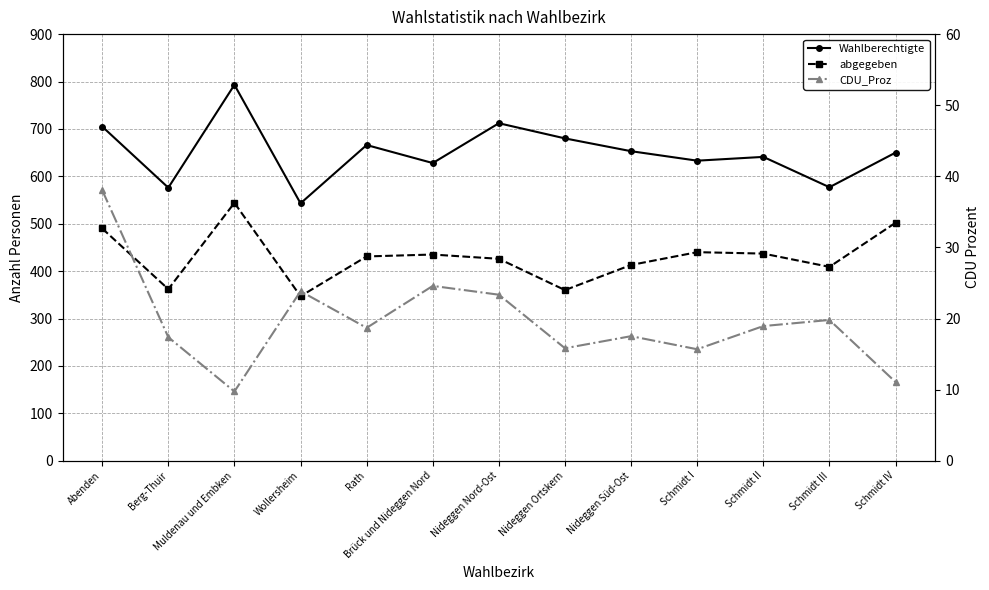

Between Muldenau und Embken and Wollersheim, which series saw the biggest shift?

Wahlberechtigte